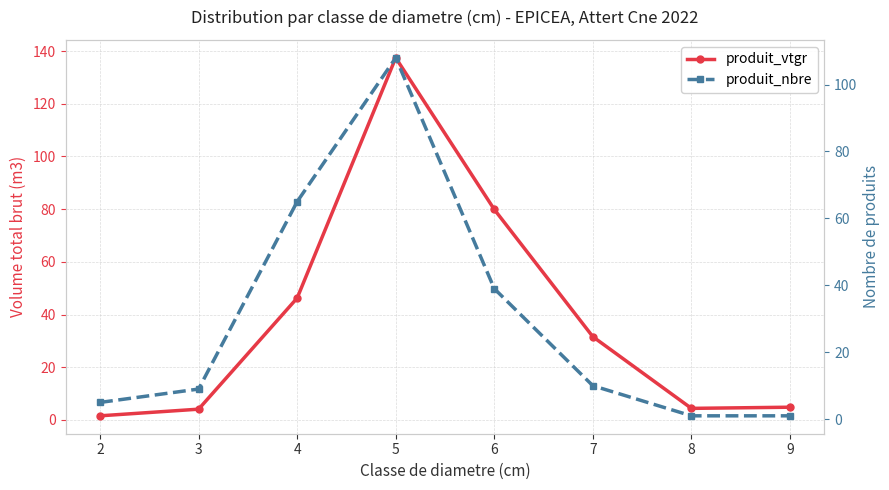

Rank the categories by produit_vtgr value from lowest to highest.

2, 3, 8, 9, 7, 4, 6, 5